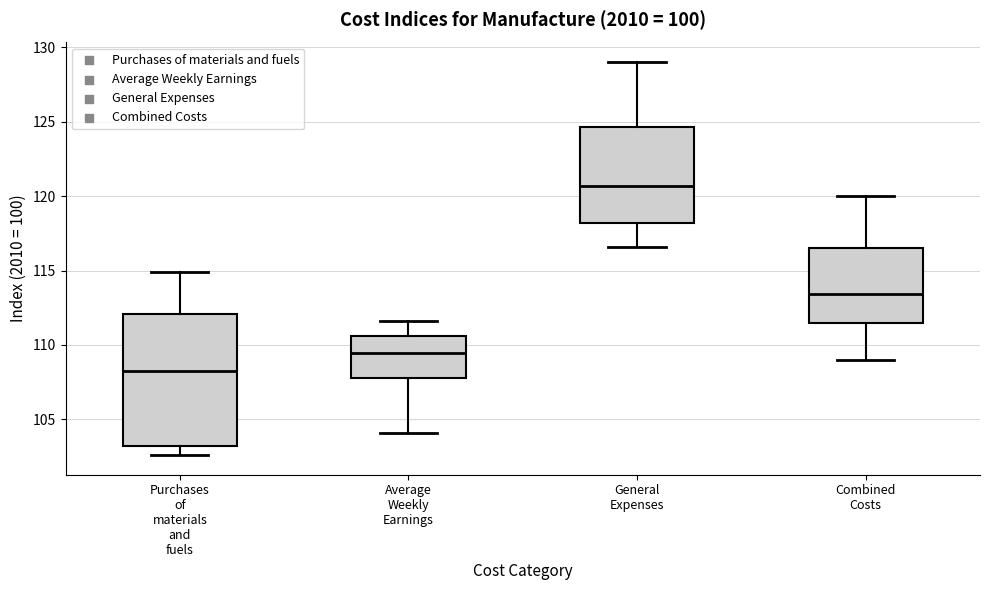

Where does the median line of the box for Purchases of materials and fuels sit on the y-axis? The values are not printed on the chart, so give them approximately, as read against the axis.

108.5